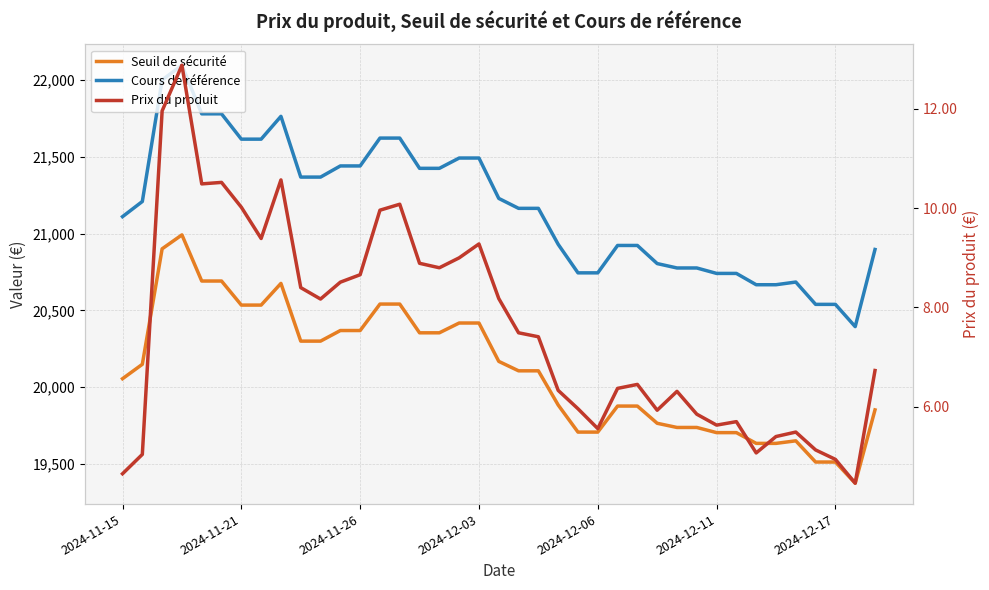

Which series changed the most between 9 and 11?

Cours de référence